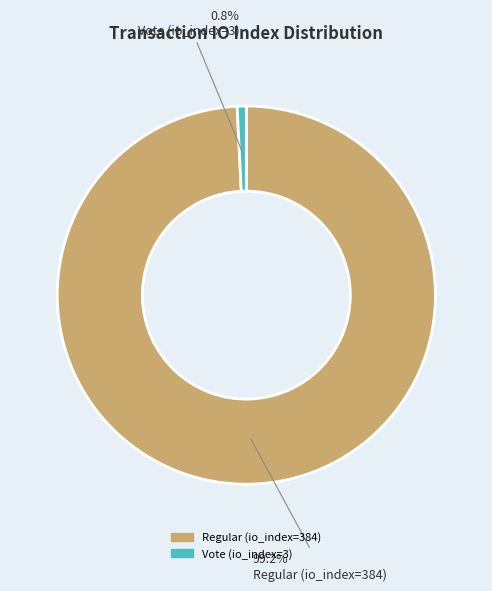

Which slice represents more than half of the pie?

Regular (io_index=384)